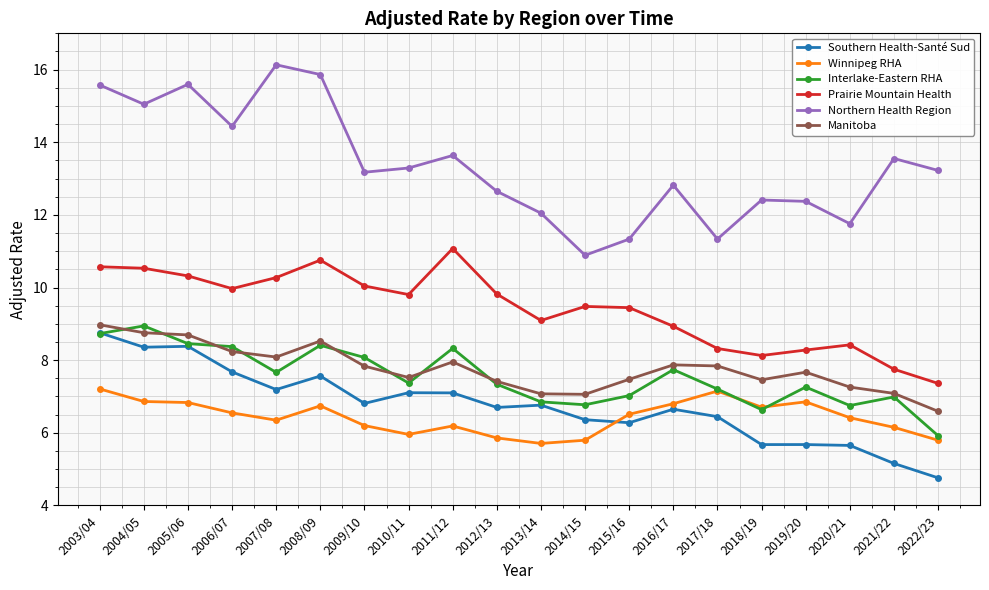

Where does the Northern Health Region series first go above 13?

2003/04